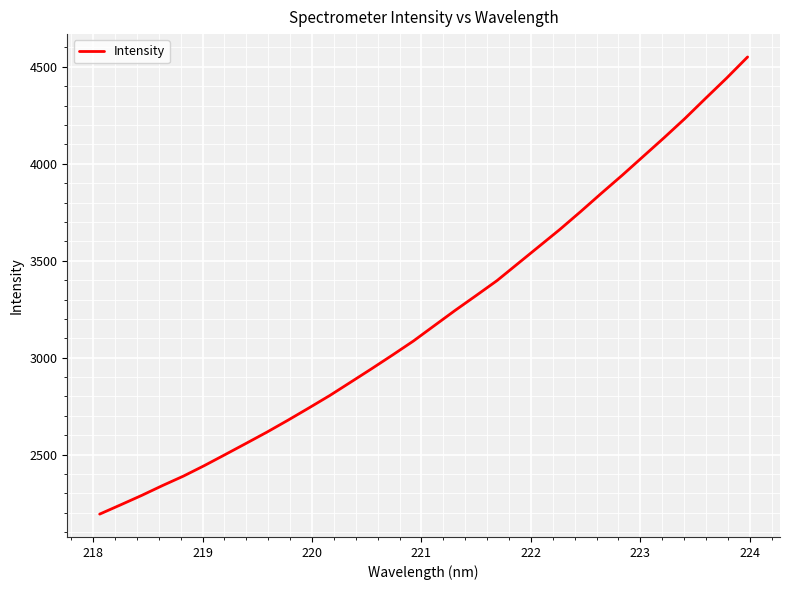

What is the difference between the maximum and minimum values?

2356.8